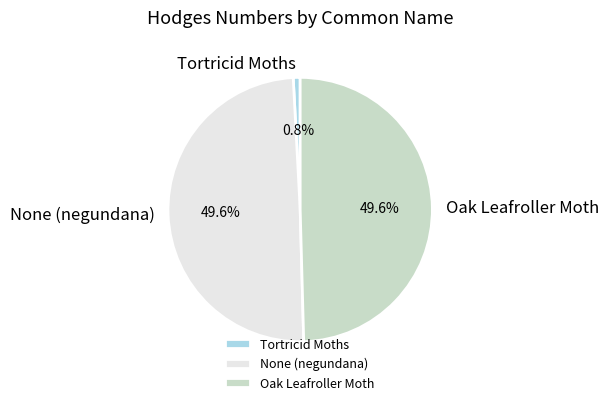

Is the sum of Oak Leafroller Moth and Tortricid Moths greater than half?

Yes